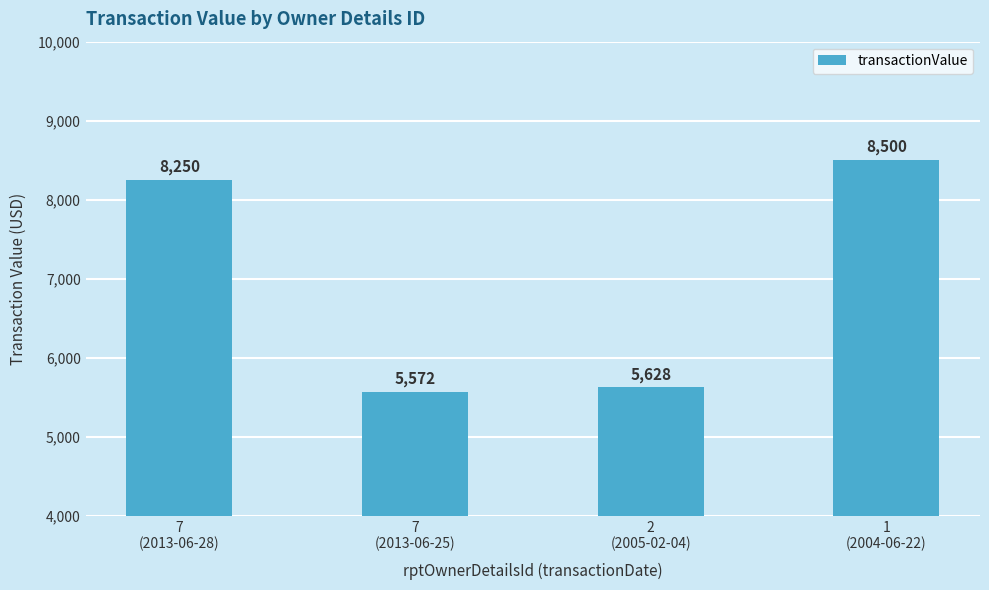

How many series are shown in this chart?

1